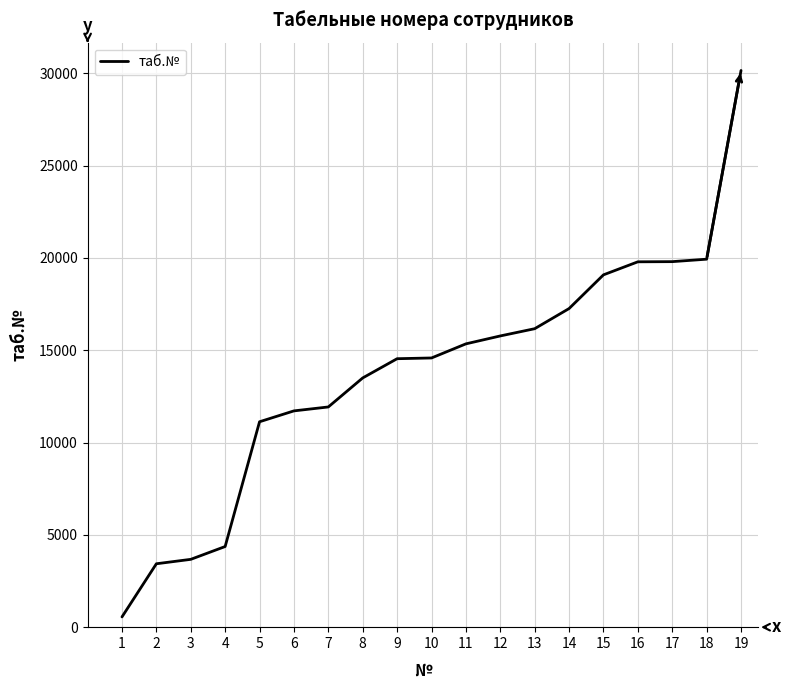

What is the change in value from 9 to 16?

+5248